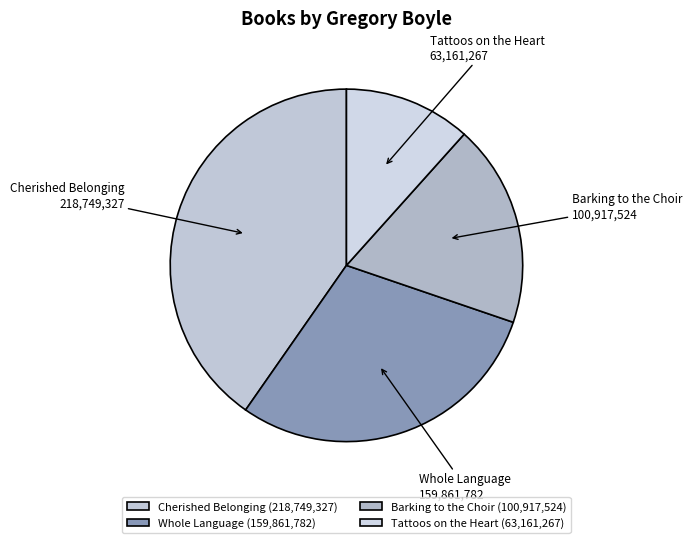

True or false: Cherished Belonging accounts for 32% of the total.

False